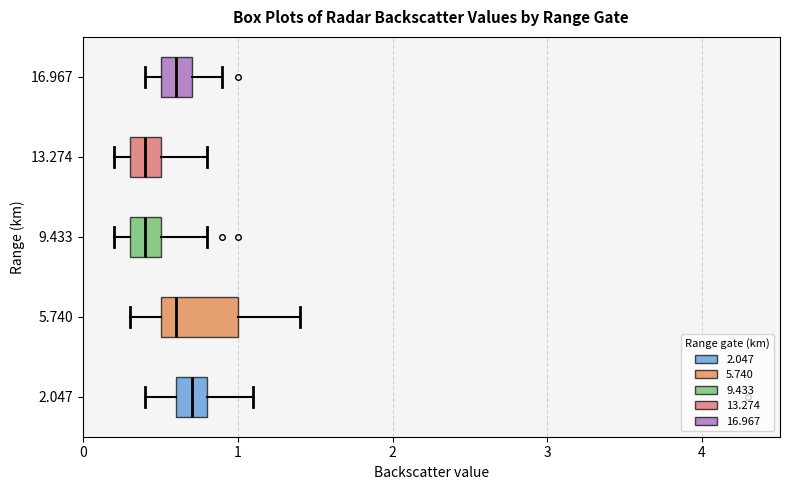

Where is the right edge of the box at y = 9.433 on the x-axis? The values are not printed on the chart, so give them approximately, as read against the axis.

0.5